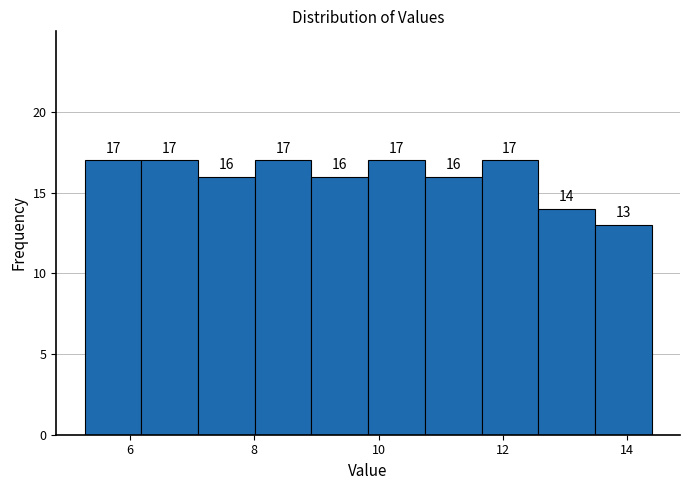

Reading left to right, transcribe this chart: for each bar, give the range it covers on the x-axis and its height. The bar edges are not printed on the chart, so give them approximately, as read against the axis.

5.2 to 6.2: 17
6.2 to 7.0: 17
7.0 to 8.0: 16
8.0 to 9.0: 17
9.0 to 9.8: 16
9.8 to 10.8: 17
10.8 to 11.6: 16
11.6 to 12.6: 17
12.6 to 13.4: 14
13.4 to 14.4: 13